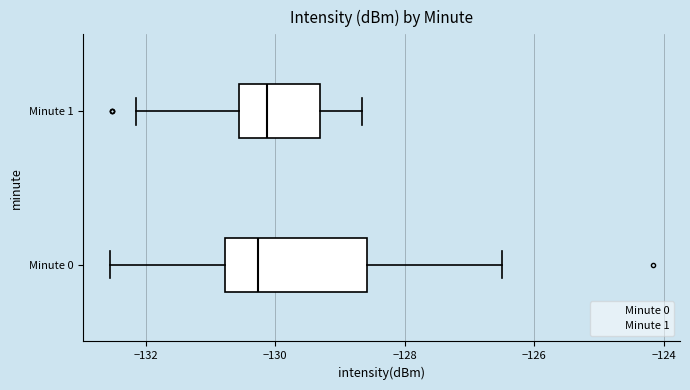

Reading bottom to top, transcribe this box plot: for each box, give where its median line is, the range the box spans, and where its two whiskers end, as read against the x-axis. The values are not printed on the chart, so give them approximately, as read against the axis.

Minute 0: median -130.2, box -130.8 to -128.6, whiskers -132.6 to -126.4
Minute 1: median -130.2, box -130.6 to -129.2, whiskers -132.2 to -128.6